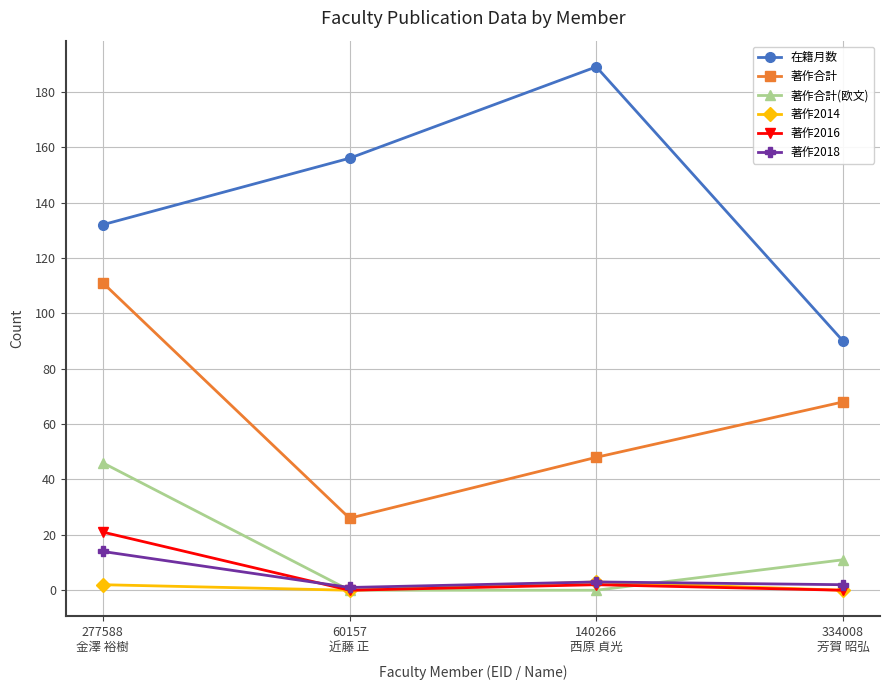

Reading left to right, transcribe all the data shown in this chart.

在籍月数: 132	156	189	90
著作合計: 111	26	48	68
著作合計(欧文): 46	0	0	11
著作2014: 2	0	3	0
著作2016: 21	0	2	0
著作2018: 14	1	3	2